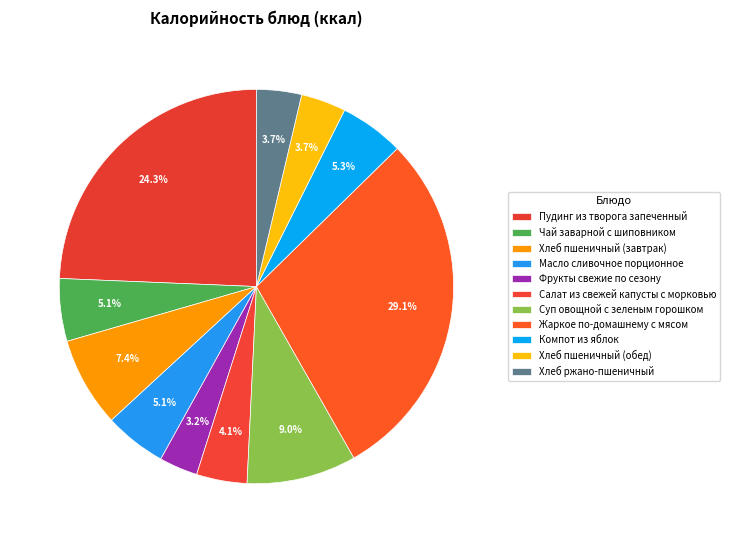

What is the total percentage of Чай заварной с шиповником and Хлеб пшеничный (обед)?

8.8%